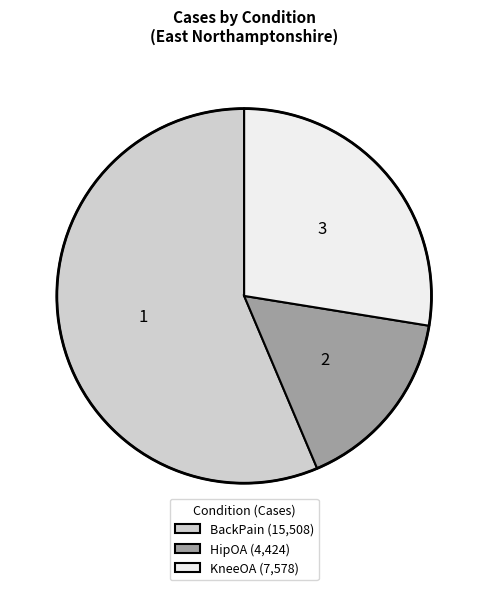

Which category has the smallest portion of the pie?

HipOA